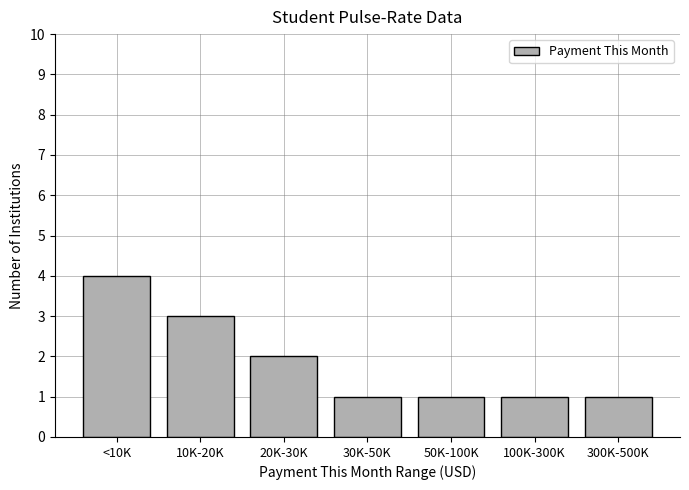

Reading left to right, what are all the values shown in this chart?

<10K=4	10K-20K=3	20K-30K=2	30K-50K=1	50K-100K=1	100K-300K=1	300K-500K=1